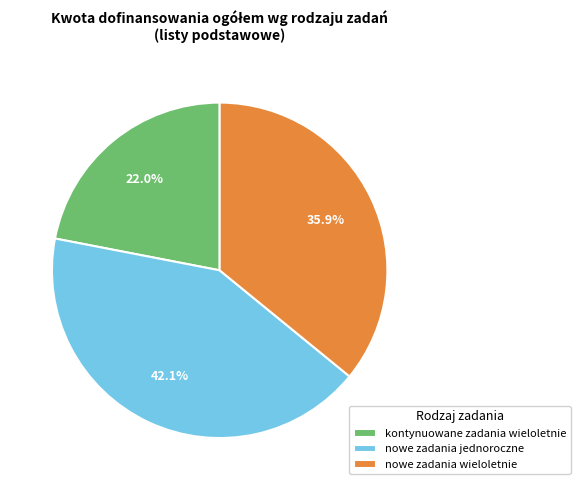

To the nearest percent, what portion does nowe zadania wieloletnie represent?

36%